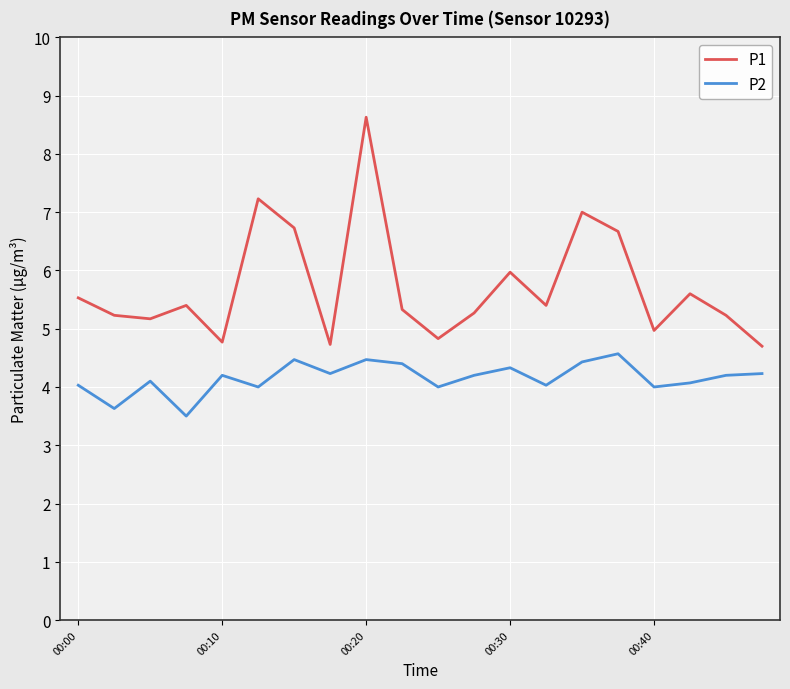

List the series in order of their peak value, highest first.

P1, P2